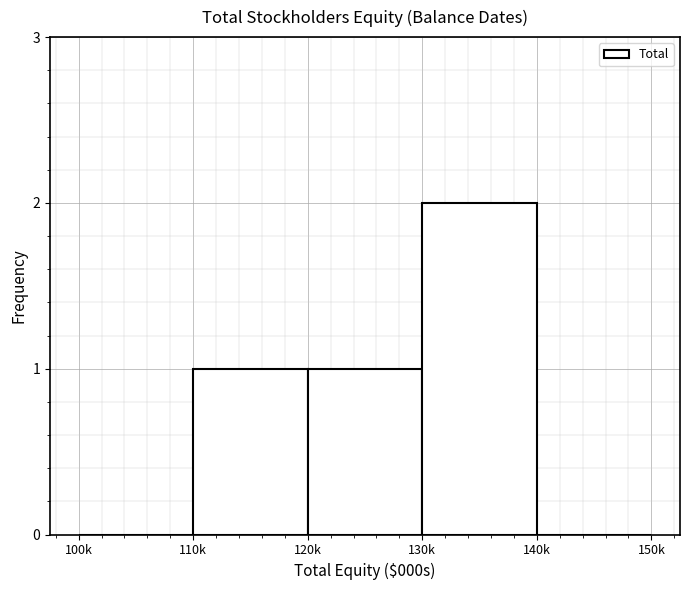

Reading left to right, extract all data points from this chart.

100k=0	110k=1	120k=1	130k=2	140k=0